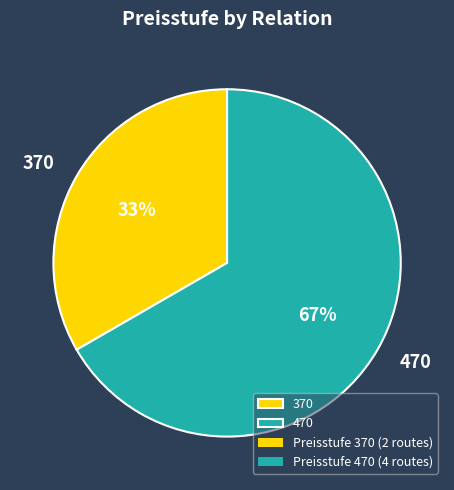

Is there a majority slice in this chart?

Yes